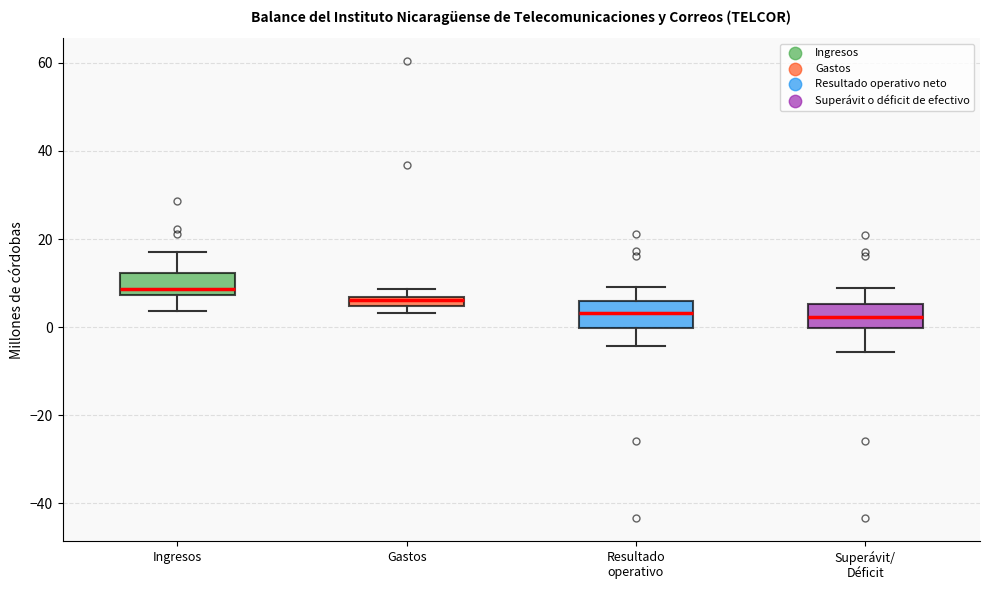

Which box's median line is the highest?

Ingresos